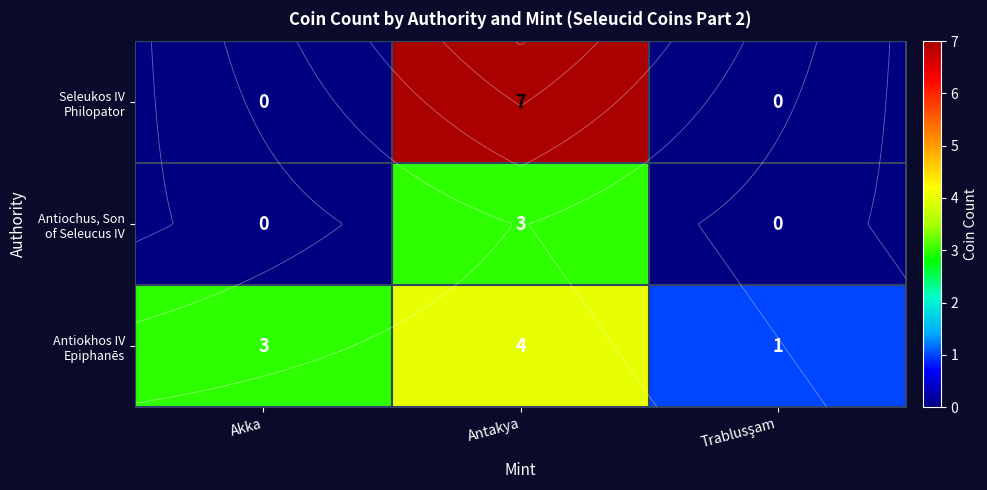

What is the average value of the row_2 series?

3